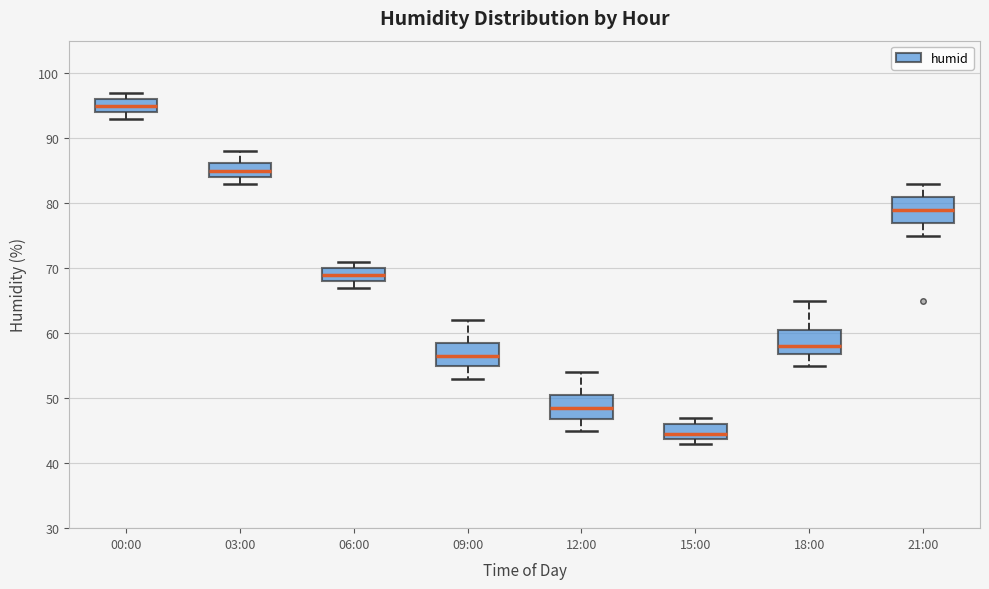

Where is the lower edge of the box for 12:00 on the y-axis? The values are not printed on the chart, so give them approximately, as read against the axis.

47